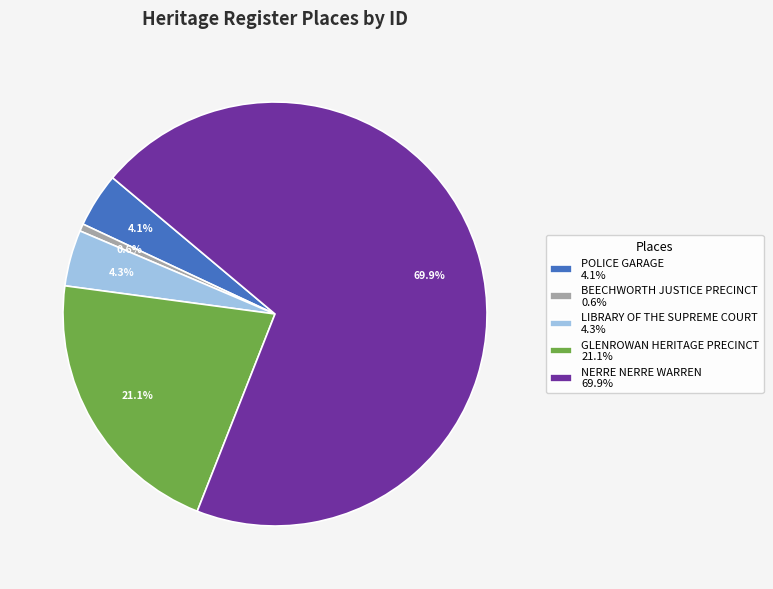

To the nearest percent, what is the average slice percentage?

20%